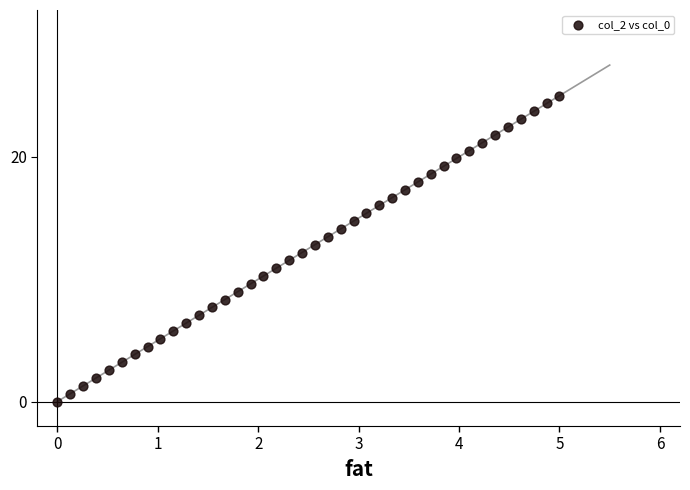

What is the range of X values (max minus min)?

5.0